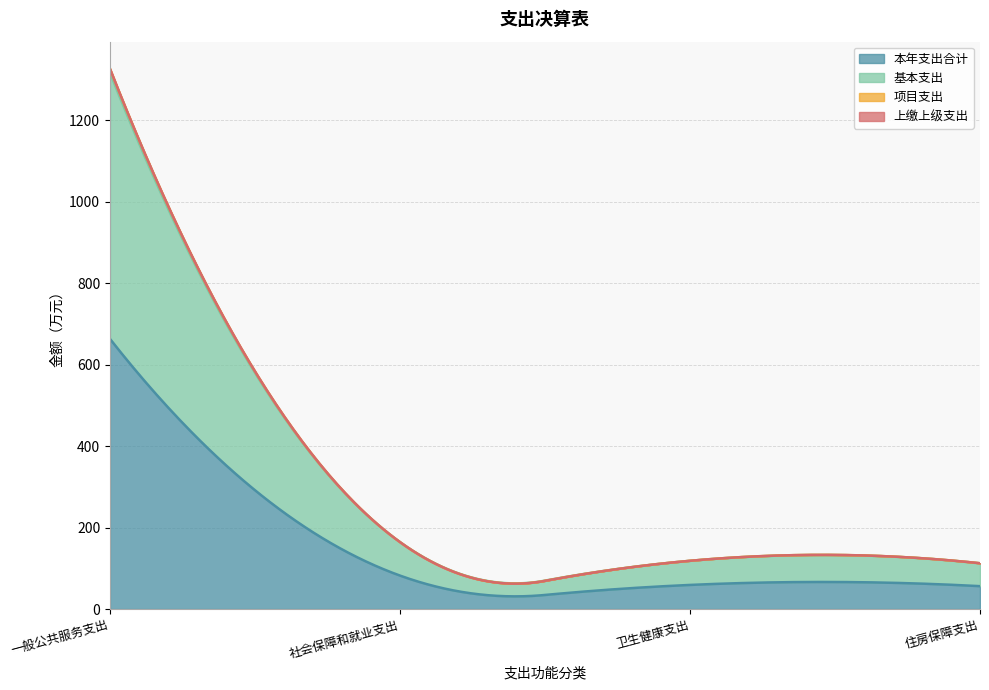

What is the value of the 基本支出 point at the 3rd from the left?

59.2